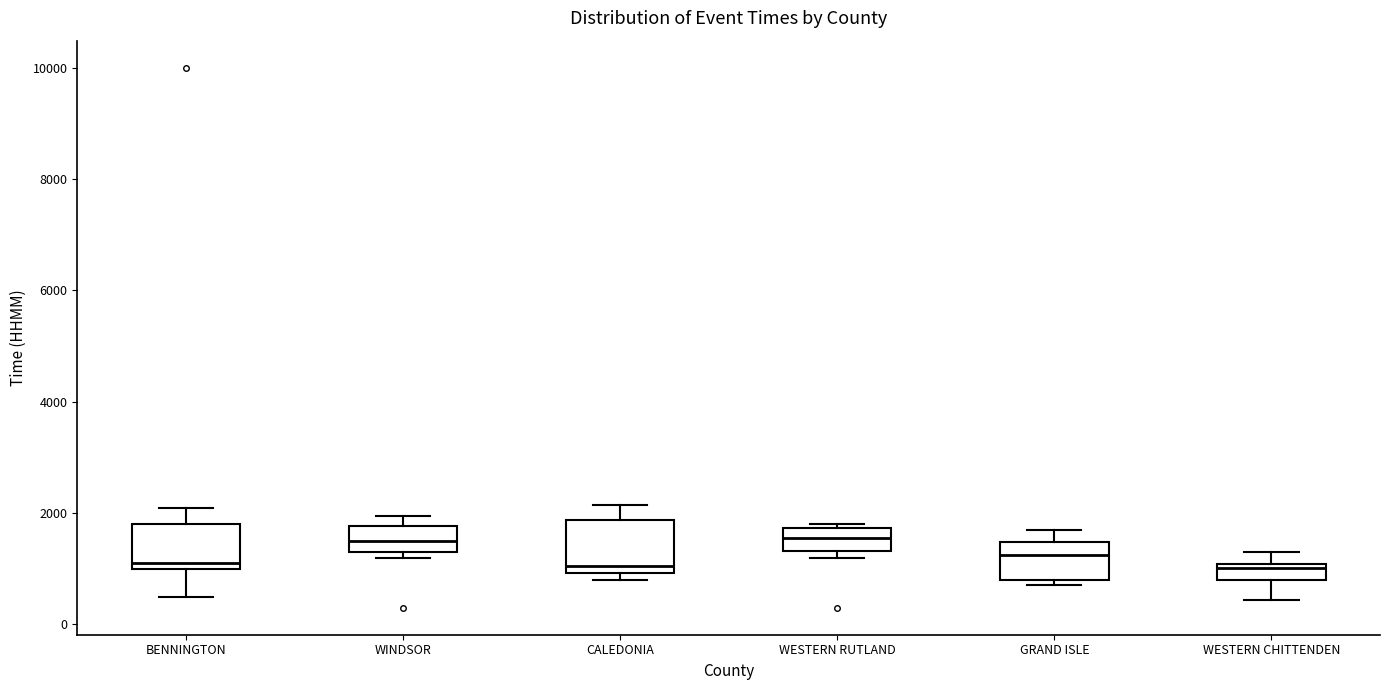

Where is the upper edge of the box for CALEDONIA on the y-axis? The values are not printed on the chart, so give them approximately, as read against the axis.

1800